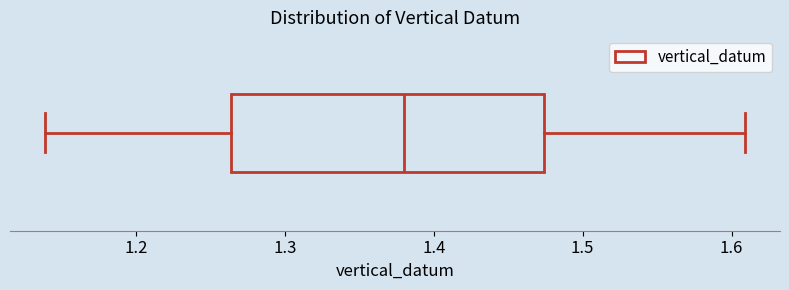

Read this box plot against the x-axis: the position of the median line, the range covered by the box, and the ends of both whiskers. The values are not printed on the chart, so give them approximately, as read against the axis.

median 1.38, box 1.26 to 1.47, whiskers 1.14 to 1.61